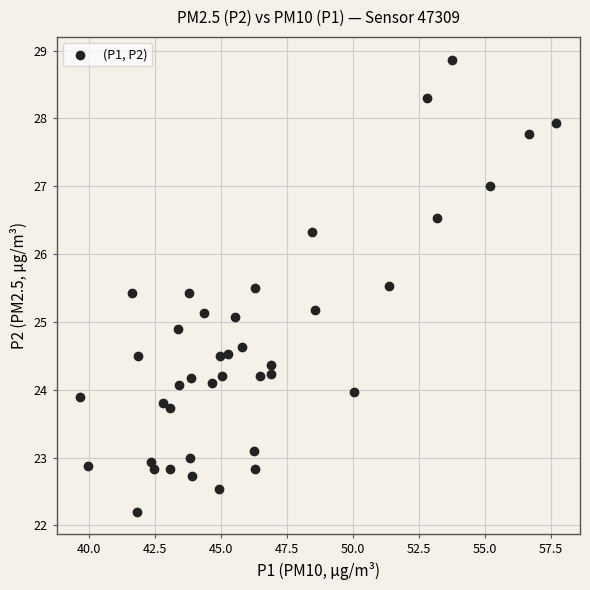

What is the range of X values (max minus min)?

18.0